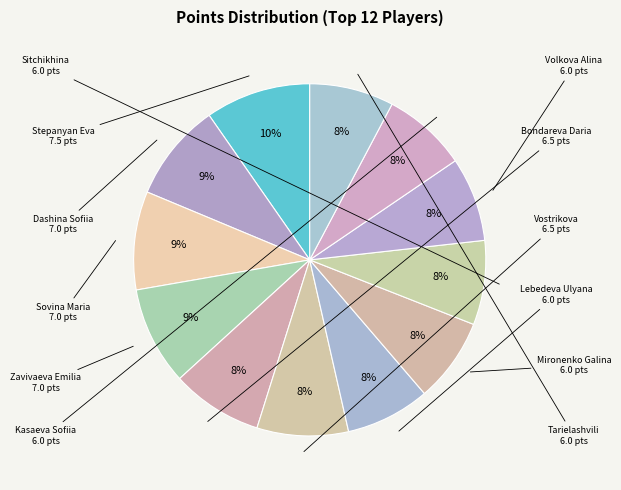

What is the smallest slice in the pie chart?

Lebedeva Ulyana